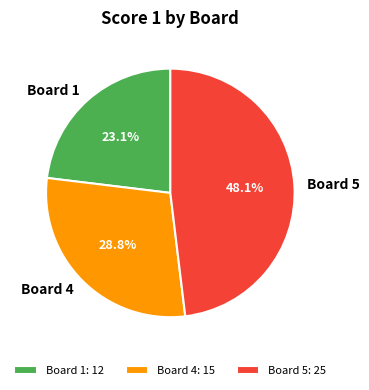

Is the sum of Board 1 and Board 5 greater than half?

Yes